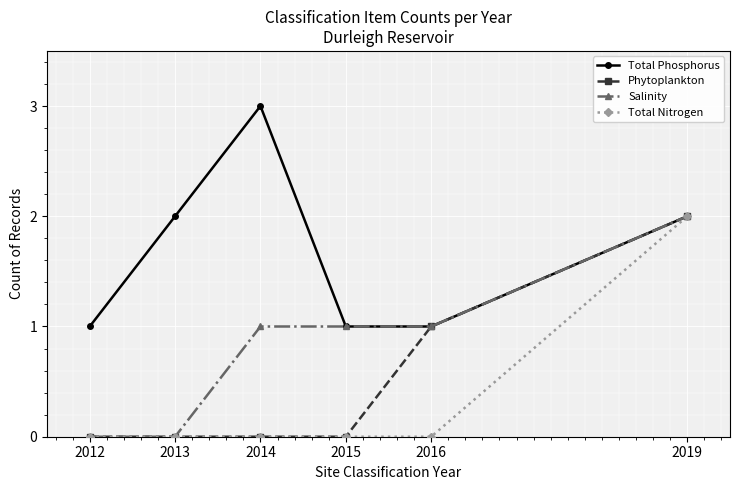

Where is Phytoplankton nearest to the value 1?

2016